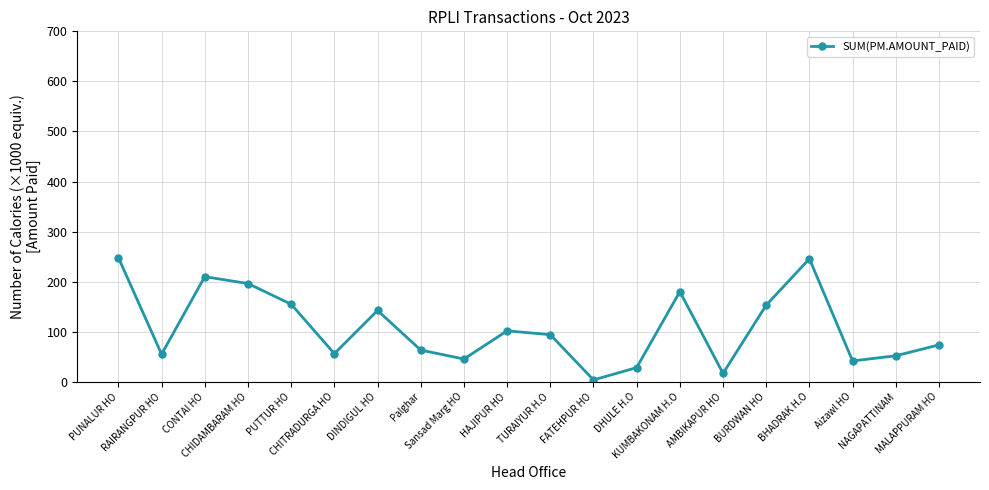

What is the ratio of the value at Palghar to the value at DINDIGUL HO?

0.4